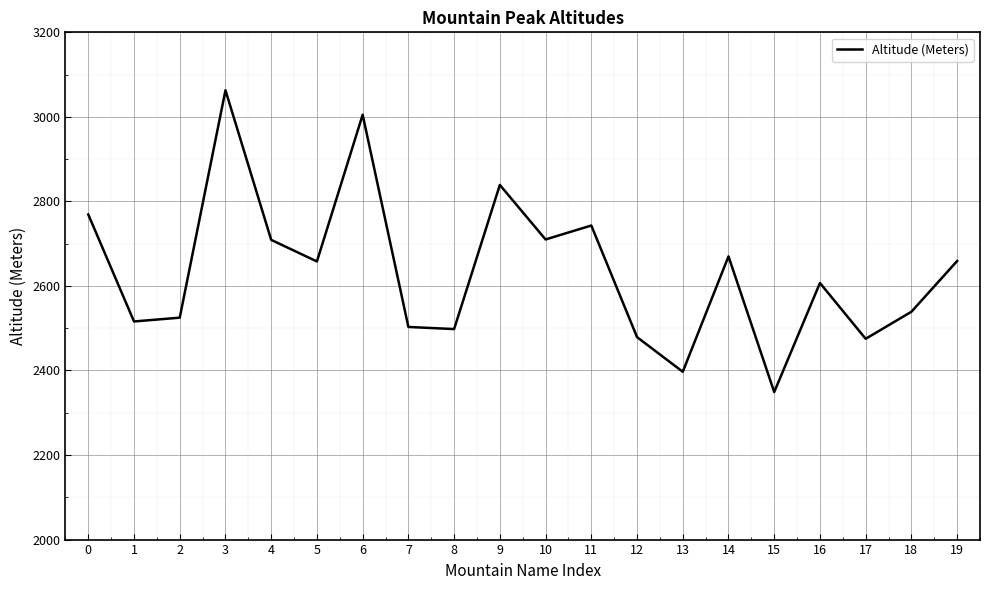

Which category has the lowest value across all series?

15